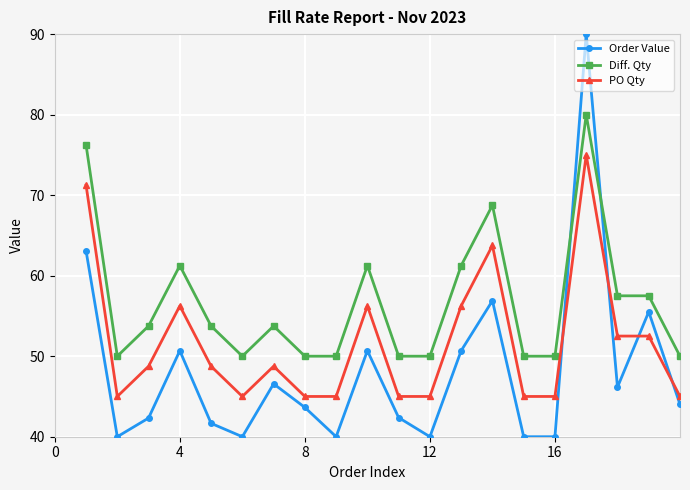

True or false: Diff. Qty and PO Qty cross at least once.

False